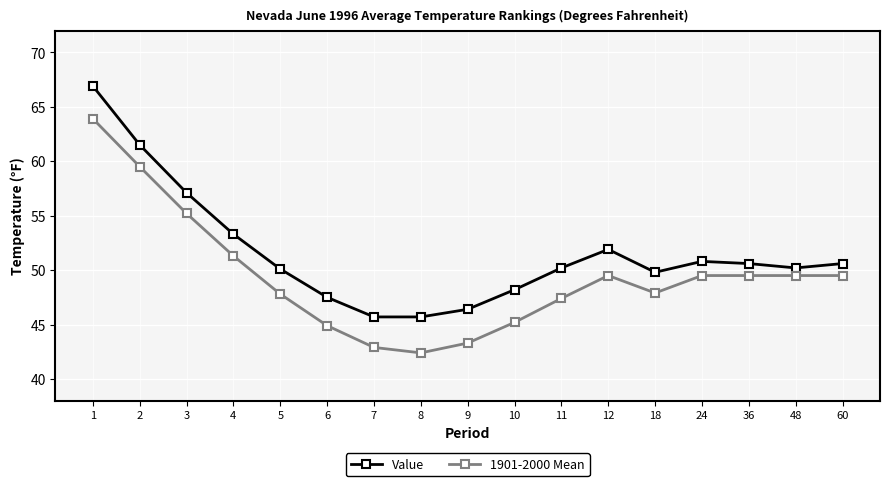

At which category does 1901-2000 Mean reach its first local peak?

12